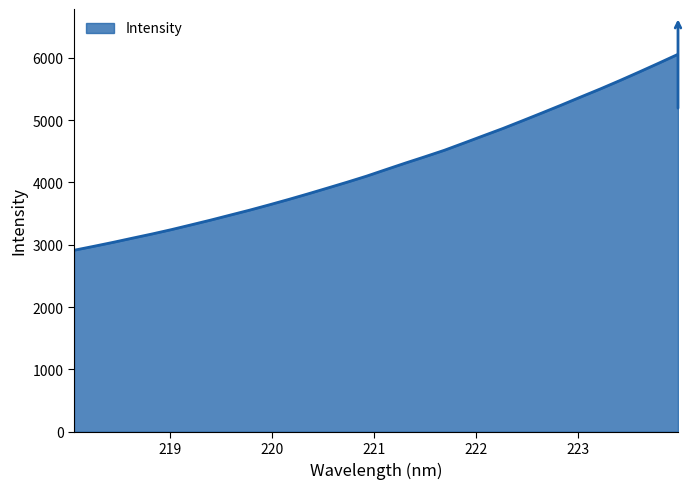

What is the smallest value displayed?

2912.5